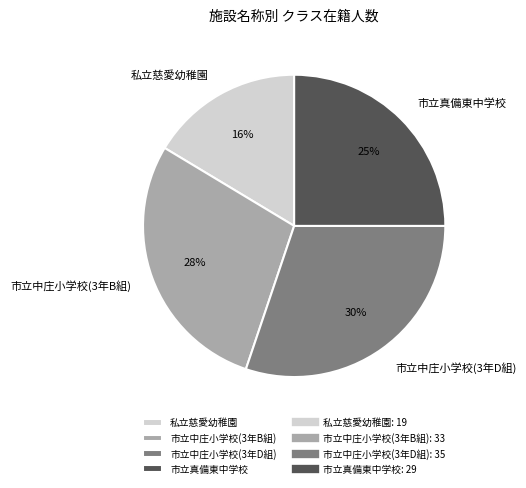

Which slice is the smallest?

私立慈愛幼稚園